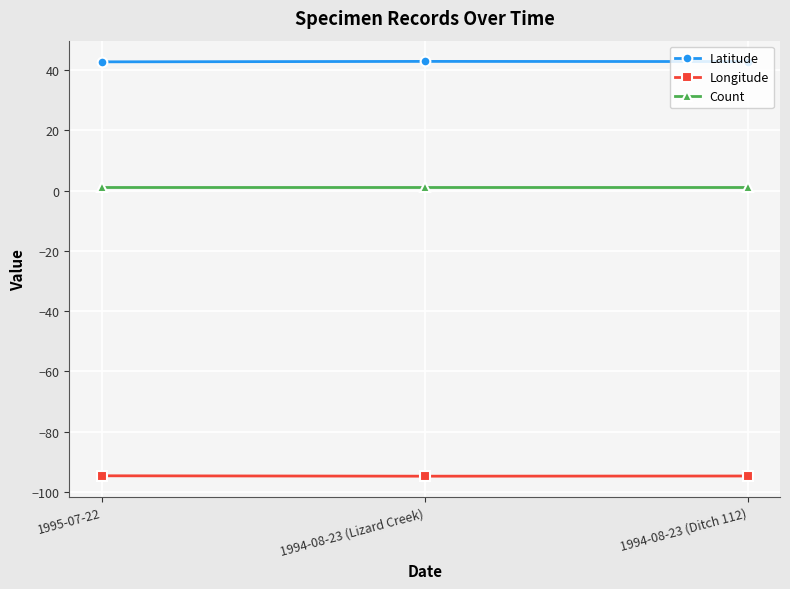

Is it true that Count equals 1.0 at 1994-08-23 (Lizard Creek)?

True